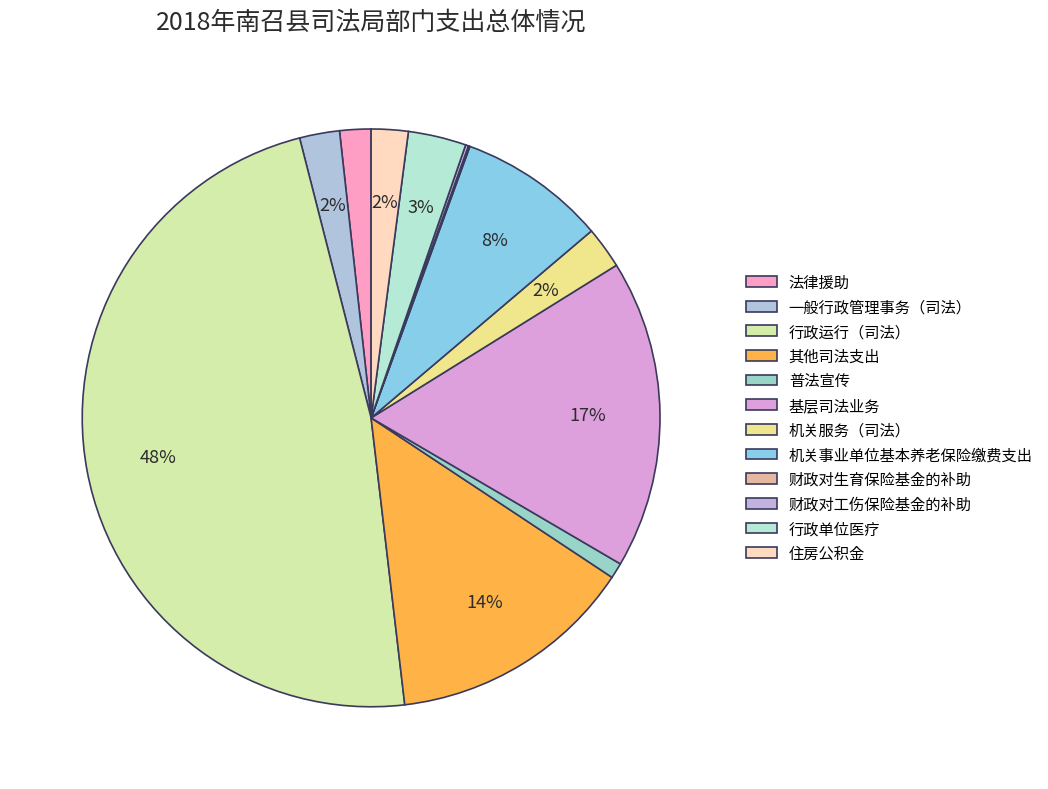

How many segments does this pie chart have?

12